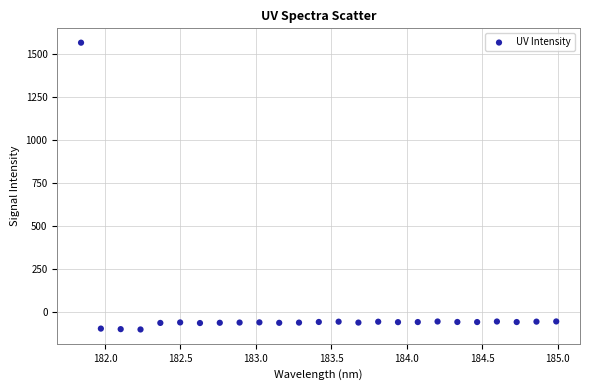

What is the range of Y values (max minus min)?

1661.5